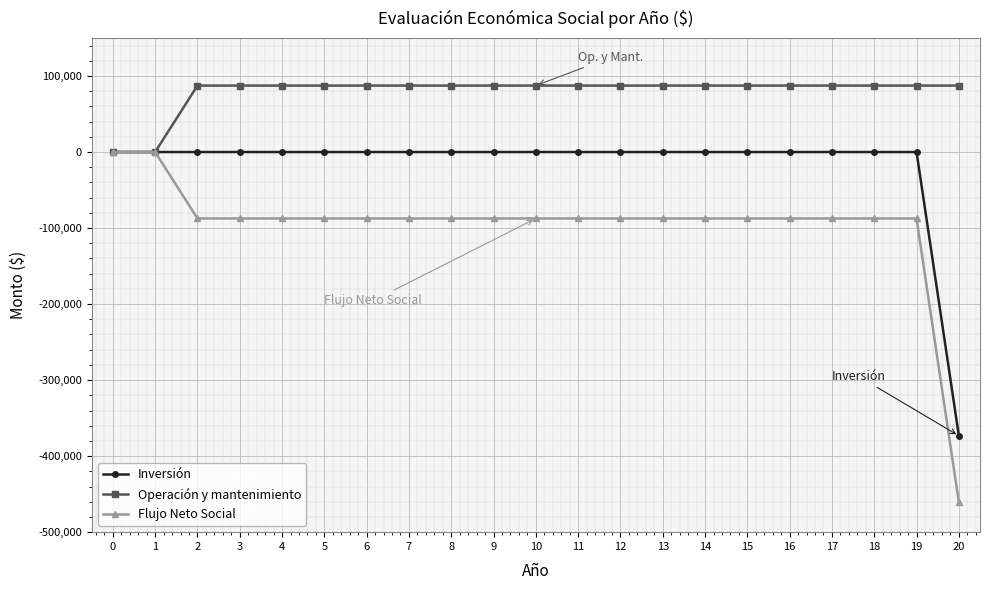

What are all the series names shown in the legend?

Inversión, Operación y mantenimiento, Flujo Neto Social